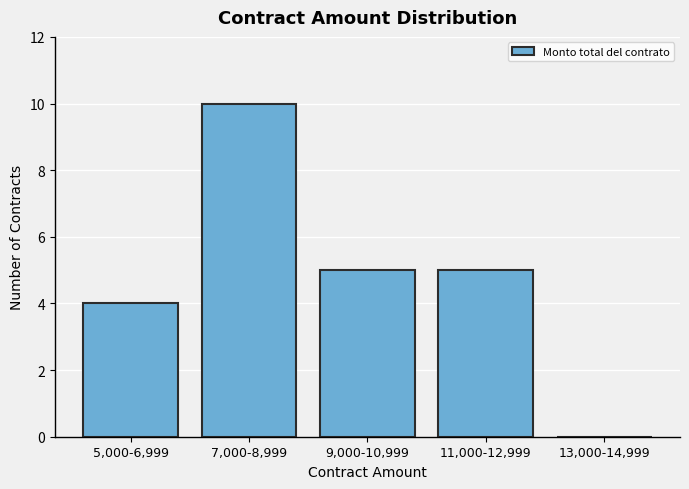

Reading left to right, list all the values displayed in this chart.

5,000-6,999=4	7,000-8,999=10	9,000-10,999=5	11,000-12,999=5	13,000-14,999=0